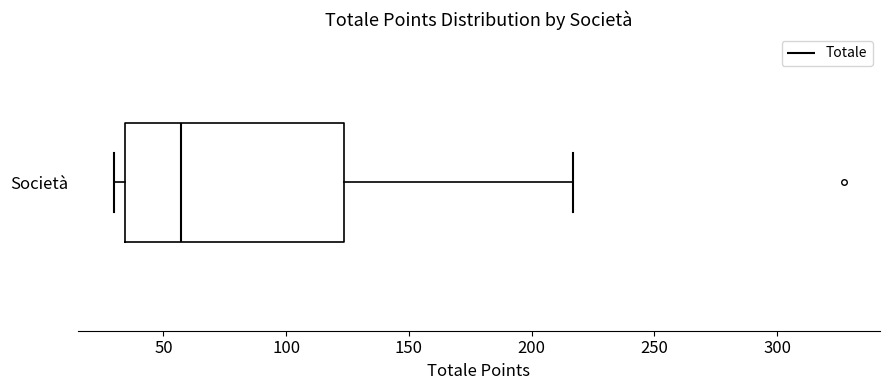

Where does the right whisker of the box for Società end on the x-axis? The values are not printed on the chart, so give them approximately, as read against the axis.

215